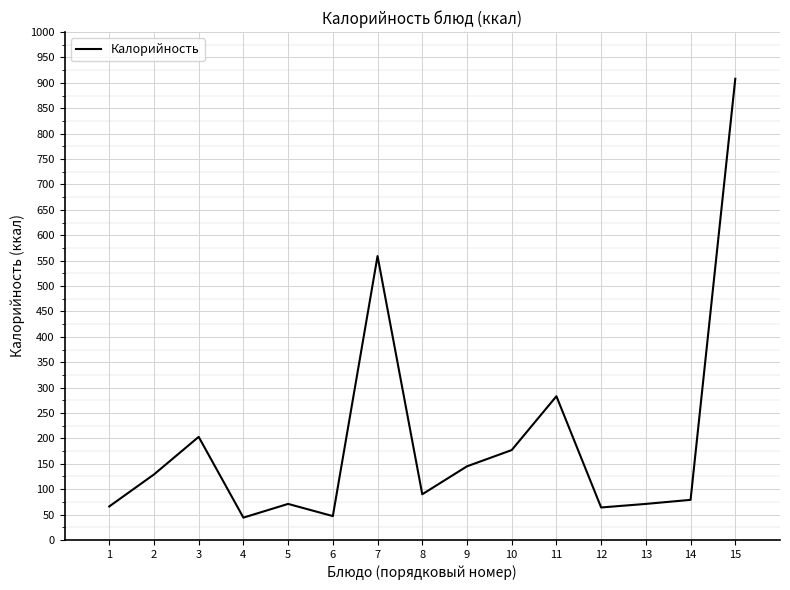

Where is the first local minimum?

4